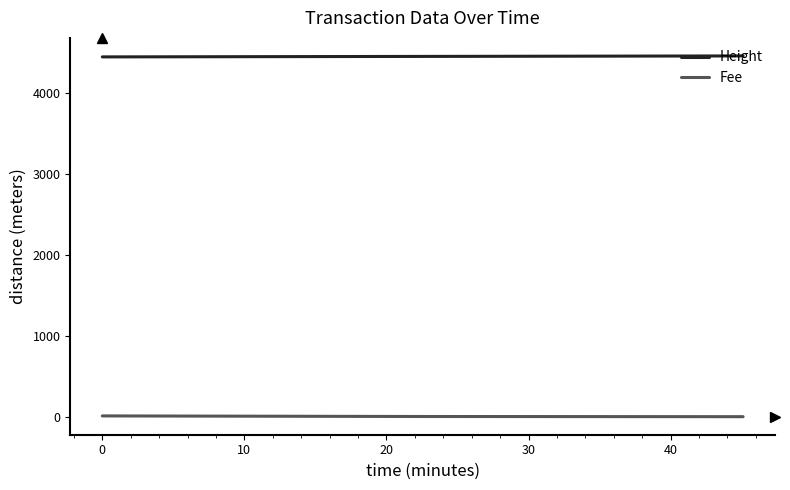

What is the maximum value shown in the chart?

4463.0